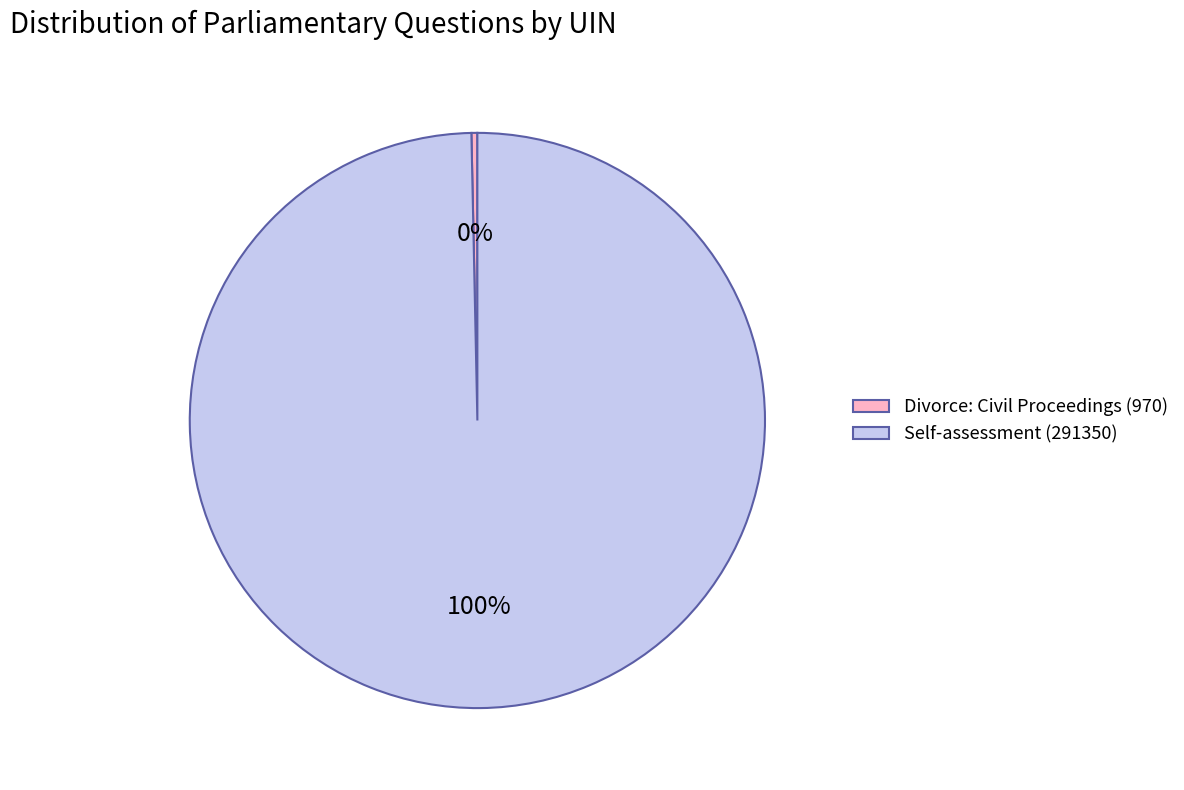

Rank the categories by value from lowest to highest.

Divorce: Civil Proceedings (970), Self-assessment (291350)